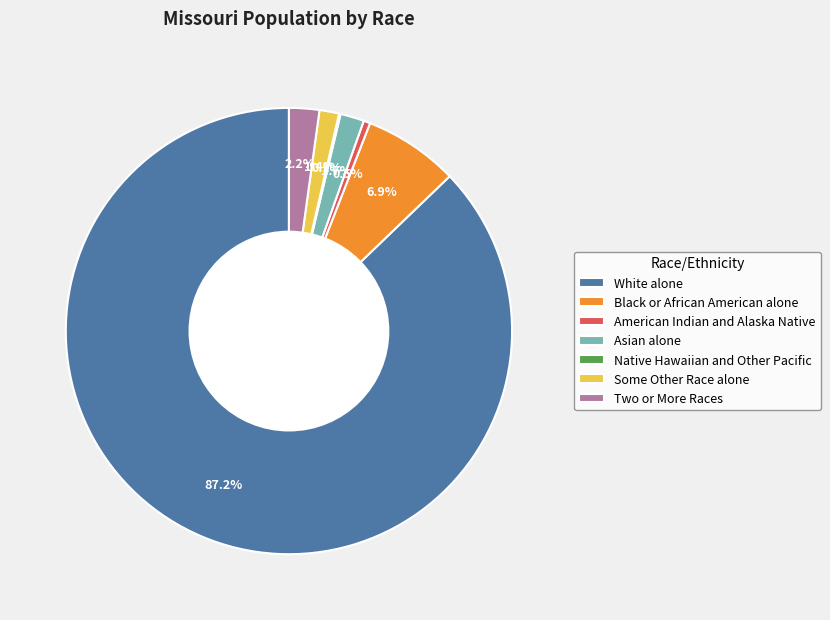

Which category has the biggest portion of the pie?

White alone